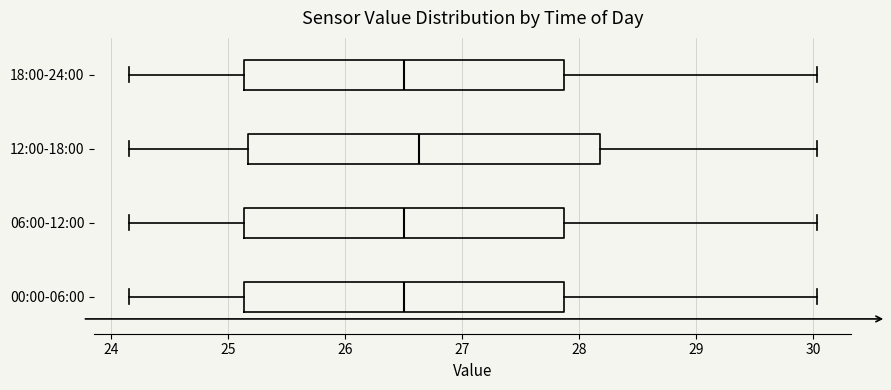

Reading bottom to top, read every box against the x-axis: the position of its median line, the range the box covers, and the ends of its whiskers. The values are not printed on the chart, so give them approximately, as read against the axis.

00:00-06:00: median 26.5, box 25.1 to 27.9, whiskers 24.2 to 30.0
06:00-12:00: median 26.5, box 25.1 to 27.9, whiskers 24.2 to 30.0
12:00-18:00: median 26.6, box 25.2 to 28.2, whiskers 24.2 to 30.0
18:00-24:00: median 26.5, box 25.1 to 27.9, whiskers 24.2 to 30.0